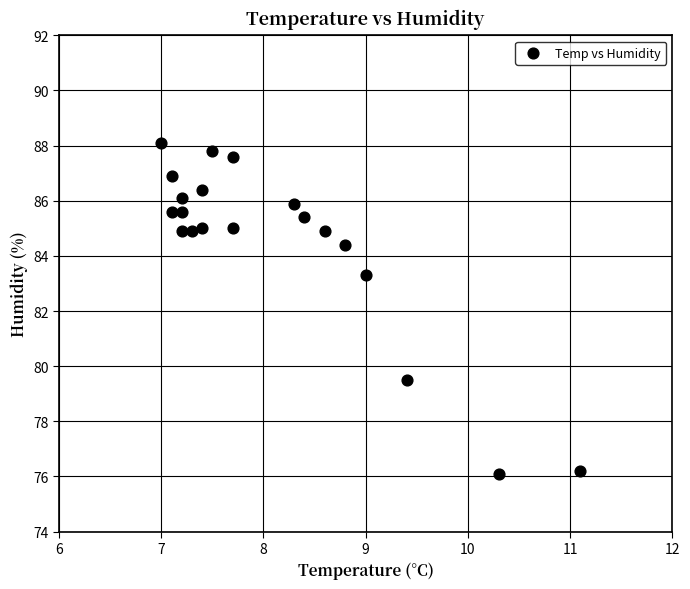

What is the range of Y values (max minus min)?

12.0